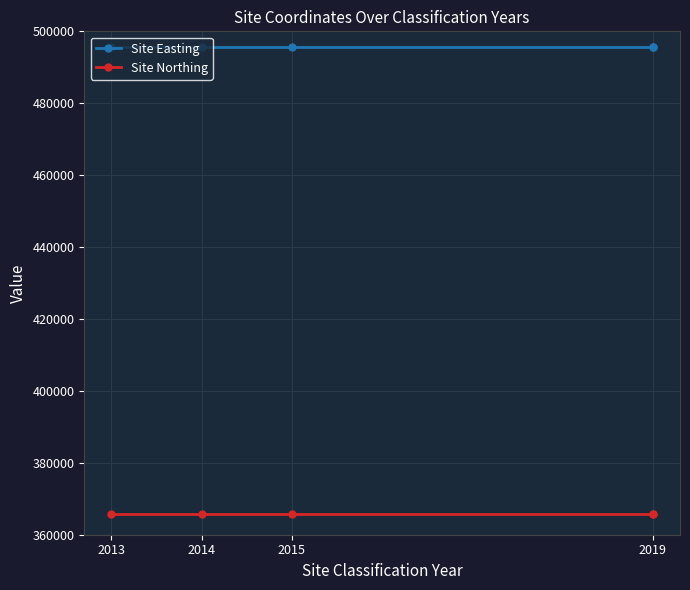

Which category has the highest value in the Site Easting series?

2013